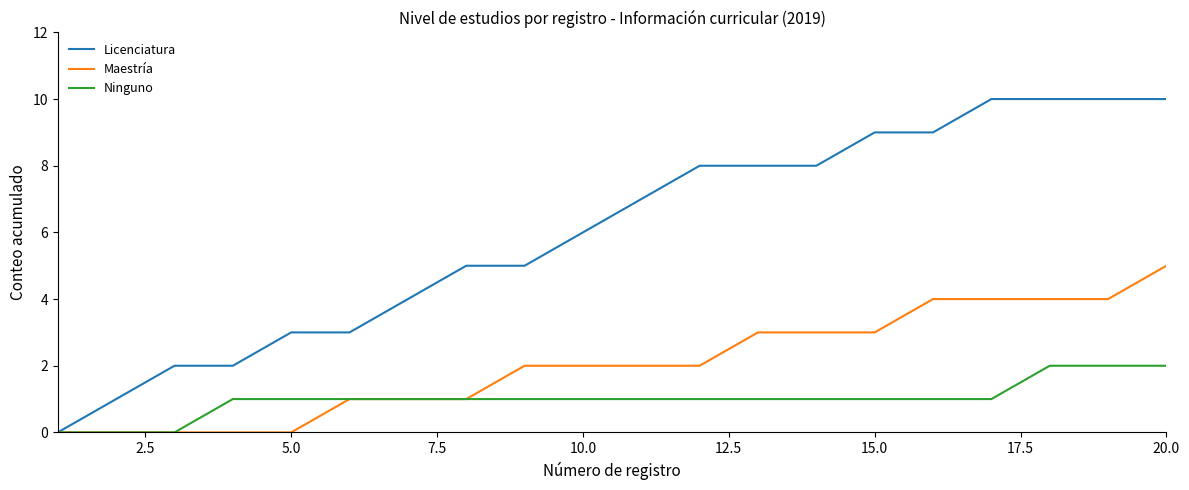

Which series has the largest total across all categories?

Licenciatura